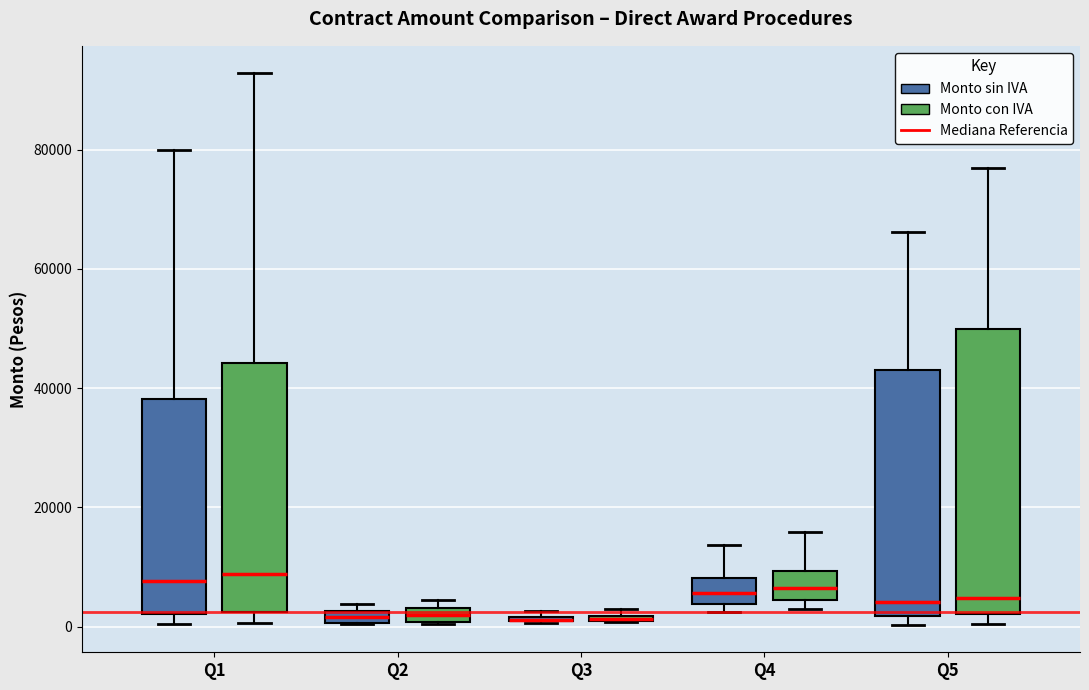

Where is the lower edge of the box for Q2 (Monto sin IVA) on the y-axis? The values are not printed on the chart, so give them approximately, as read against the axis.

0